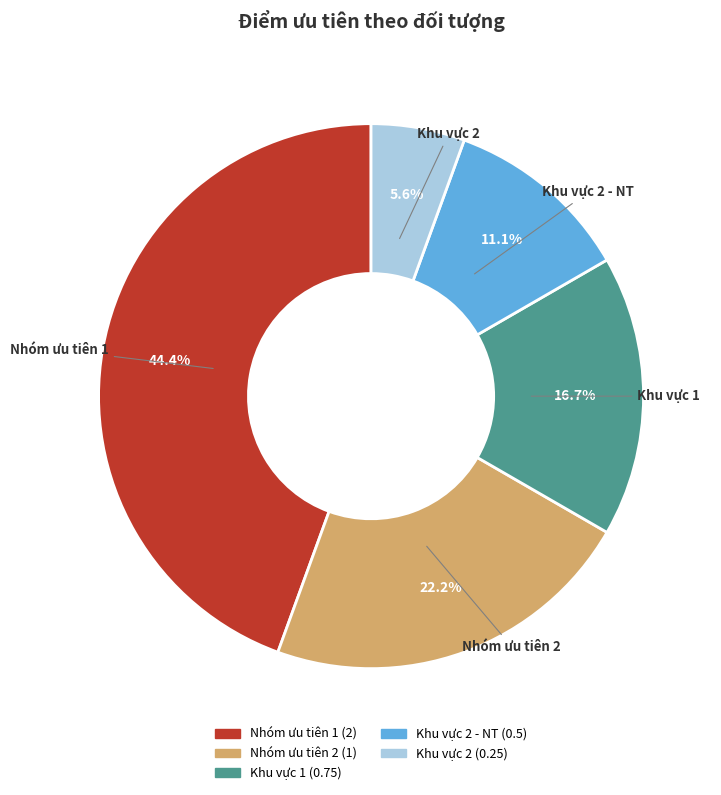

Is there a majority slice in this chart?

No